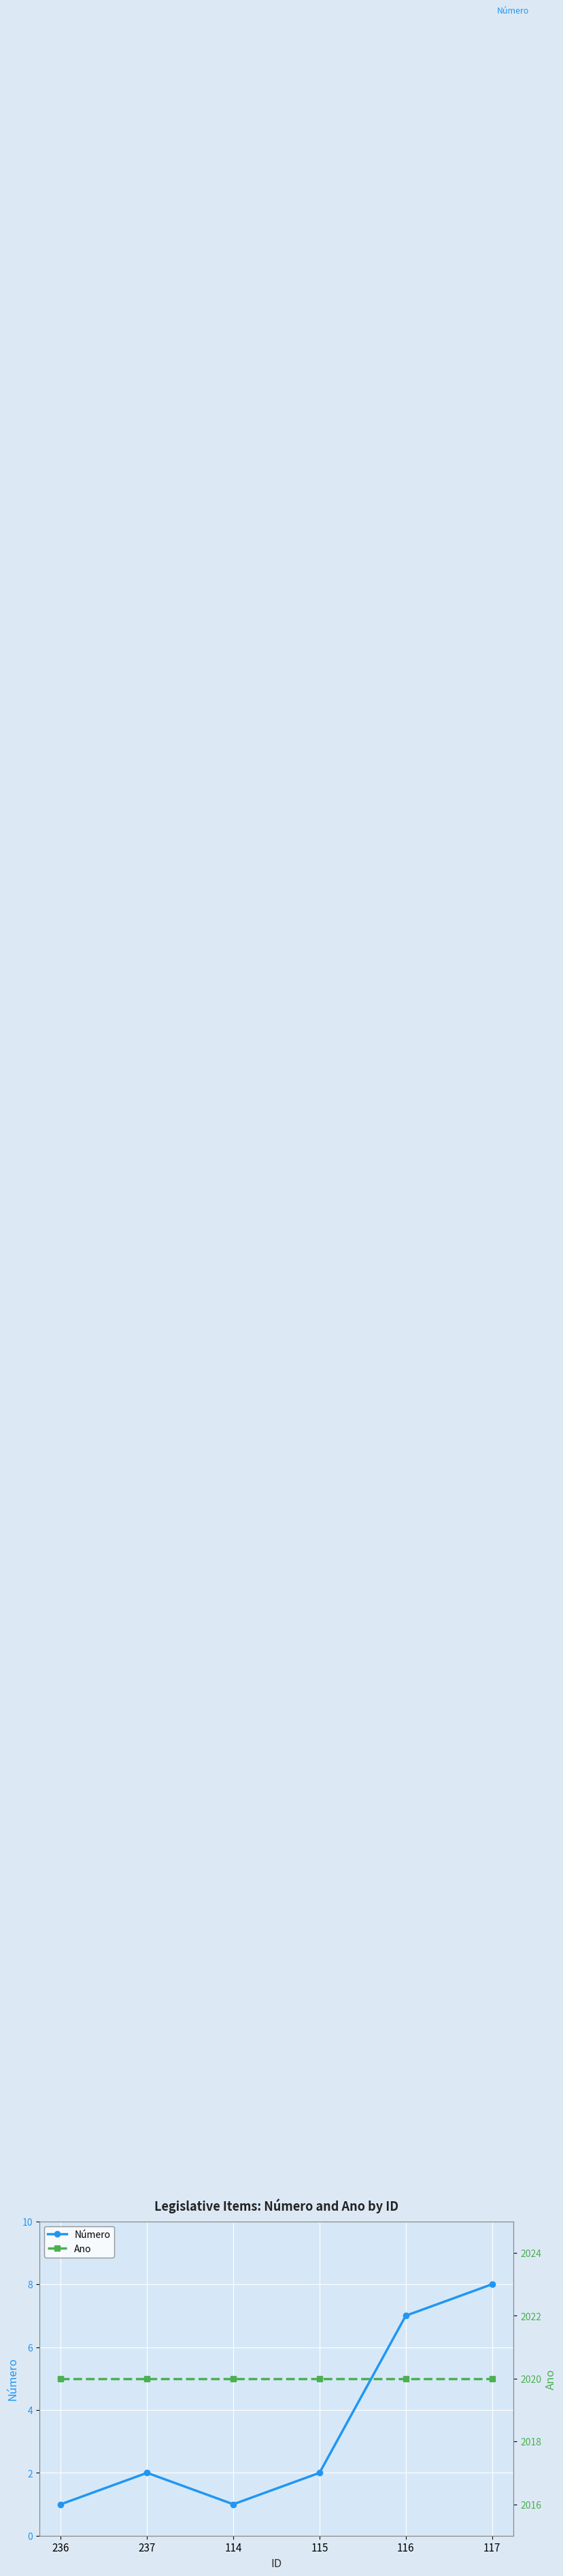

True or false: Ano and Número intersect in this chart.

False